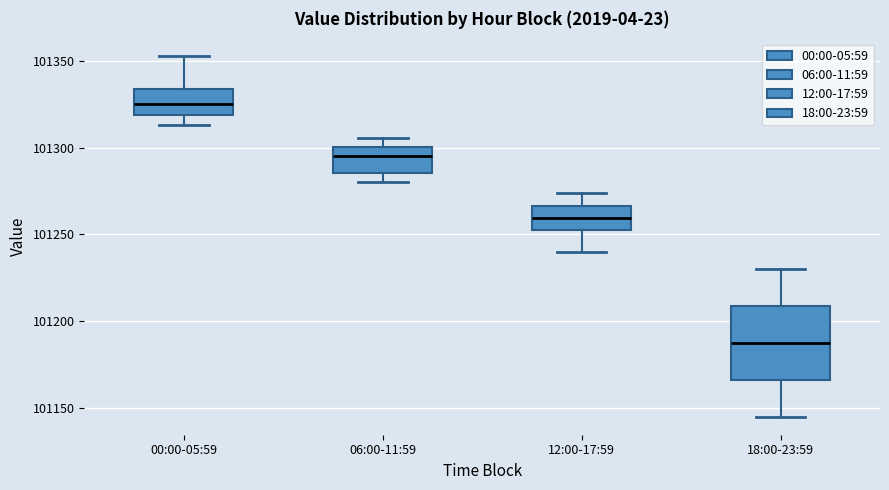

Which box is the tallest, from its lower edge to its upper edge?

18:00-23:59